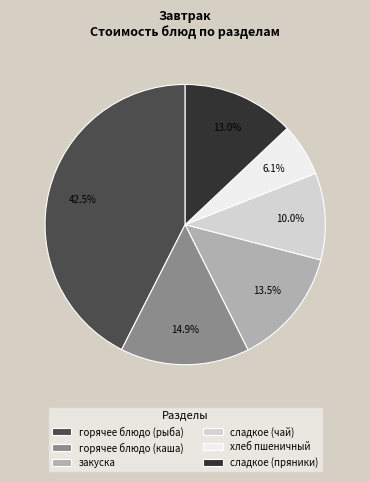

Between хлеб пшеничный and закуска, which is larger?

закуска